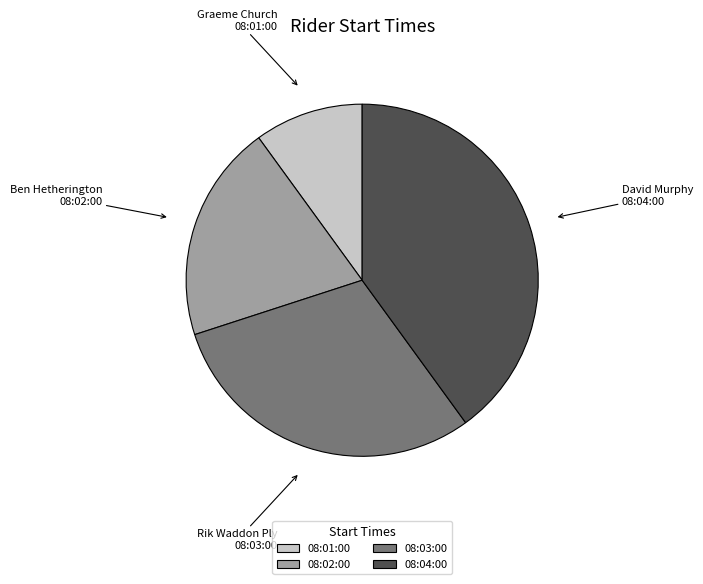

Approximately how many times larger is the value at 08:02:00 compared to 08:03:00?

0.7